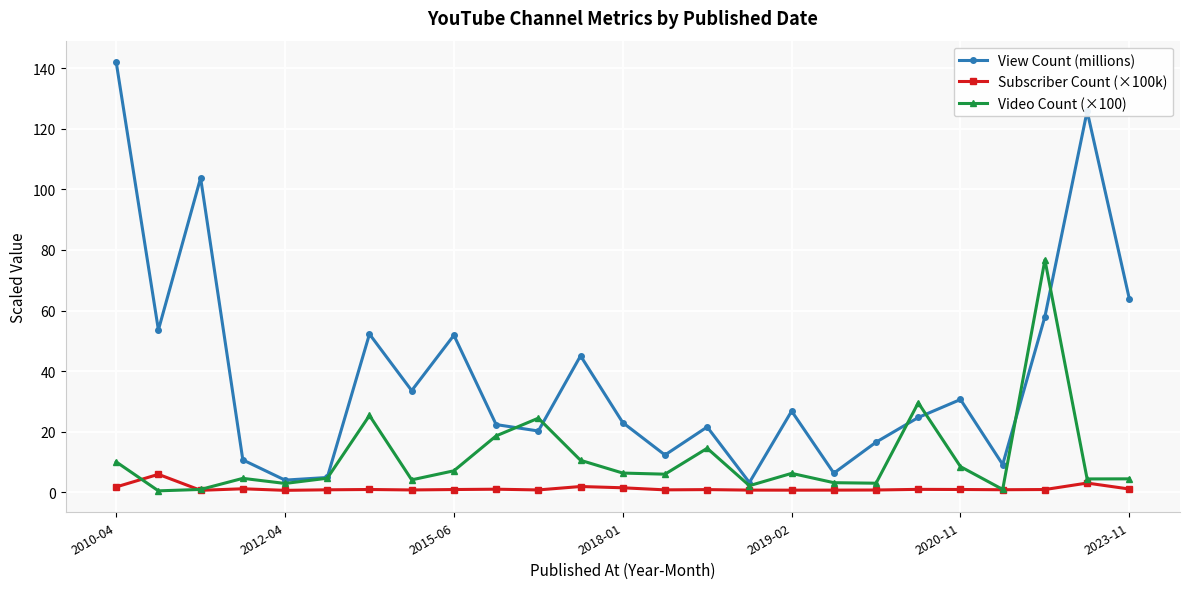

How many lines are shown in the chart?

3